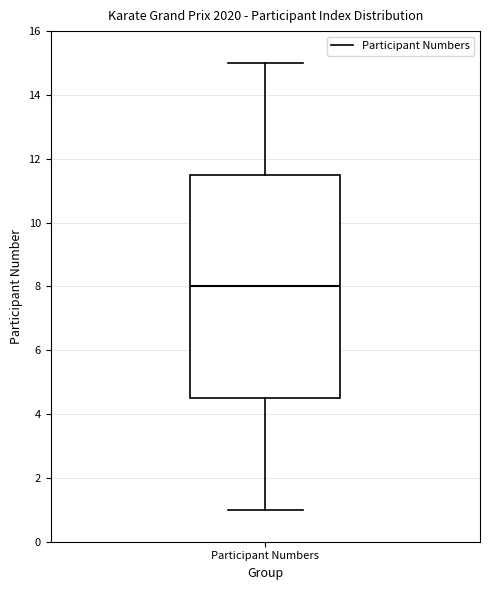

Where does the upper whisker of the box for Participant Numbers end on the y-axis? The values are not printed on the chart, so give them approximately, as read against the axis.

15.0